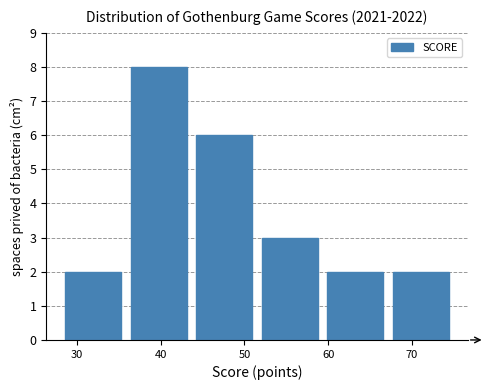

Reading left to right, transcribe this chart: for each bar, give the range it covers on the x-axis and its height. Neither the bar edges nor the heights are printed on the chart, so give them approximately, as read against the axes.

28 to 36: 2
36 to 44: 8
44 to 52: 6
52 to 59: 3
59 to 67: 2
67 to 75: 2